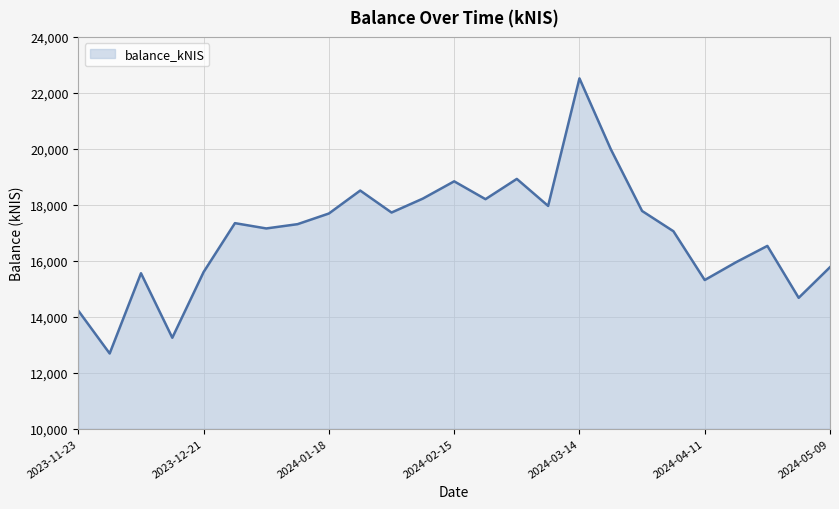

What is the difference between the maximum and minimum values?

9831.1